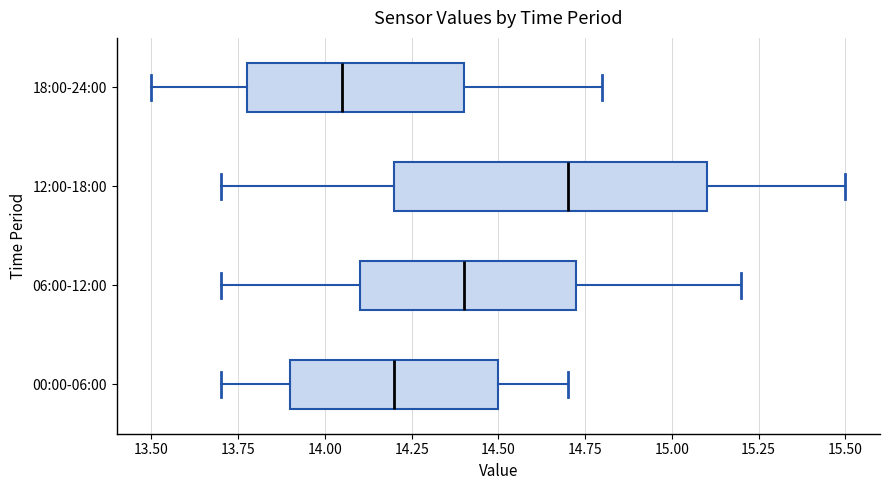

Where does the right whisker of the box for 00:00-06:00 end on the x-axis? The values are not printed on the chart, so give them approximately, as read against the axis.

14.70